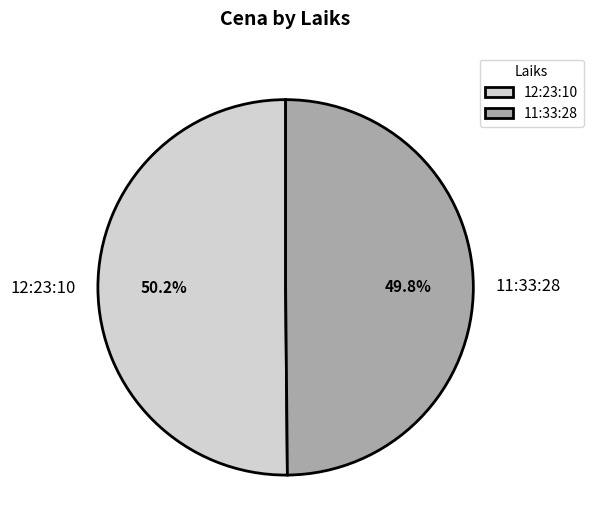

Approximately how many times larger is the value at 11:33:28 compared to 12:23:10?

1.0